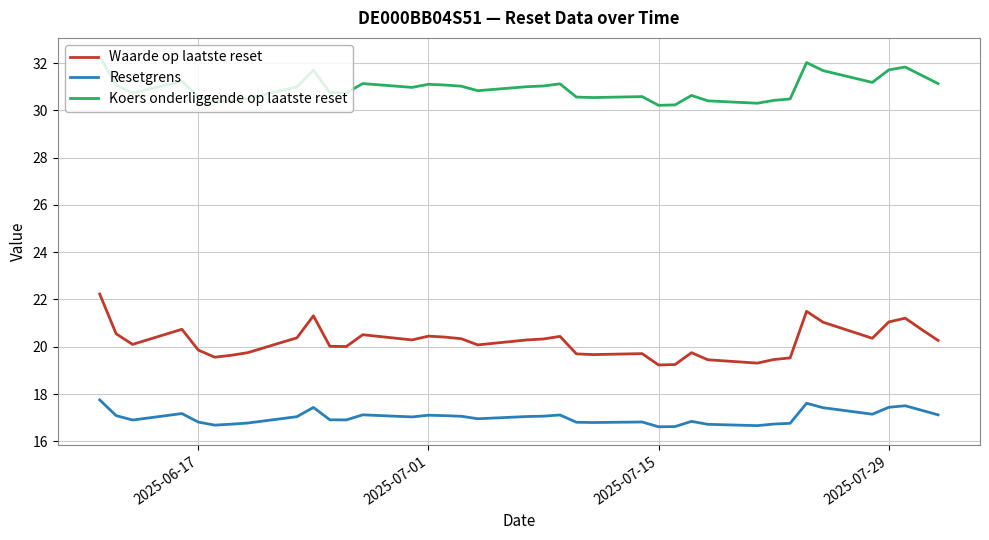

Rank the series by their average value, from highest to lowest.

Koers onderliggende op laatste reset, Waarde op laatste reset, Resetgrens